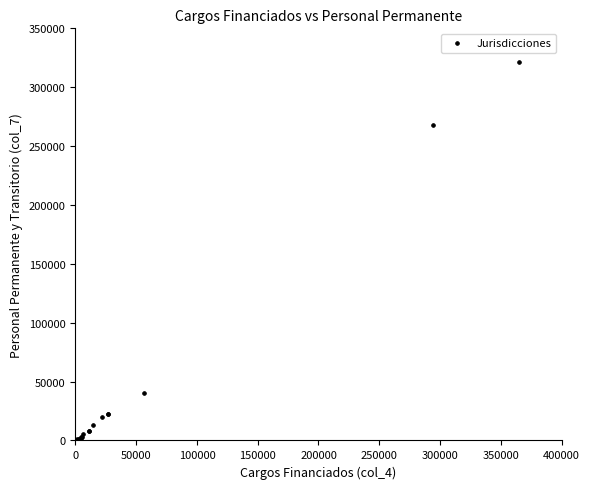

What Y value in the scatter plot is closest to 160754?

267818